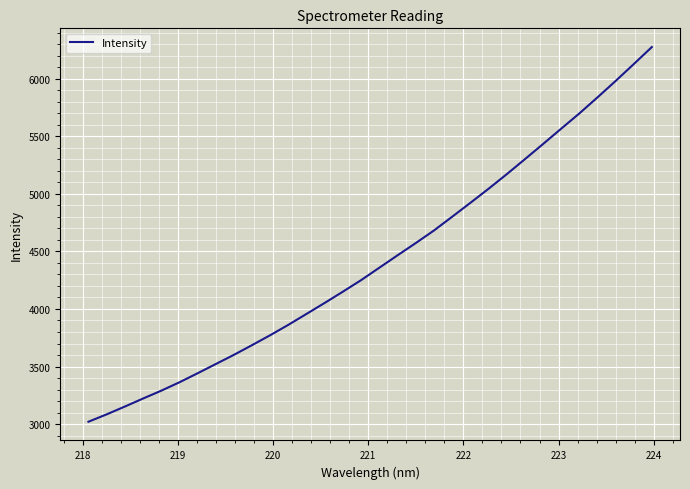

What is the smallest value displayed?

3020.2